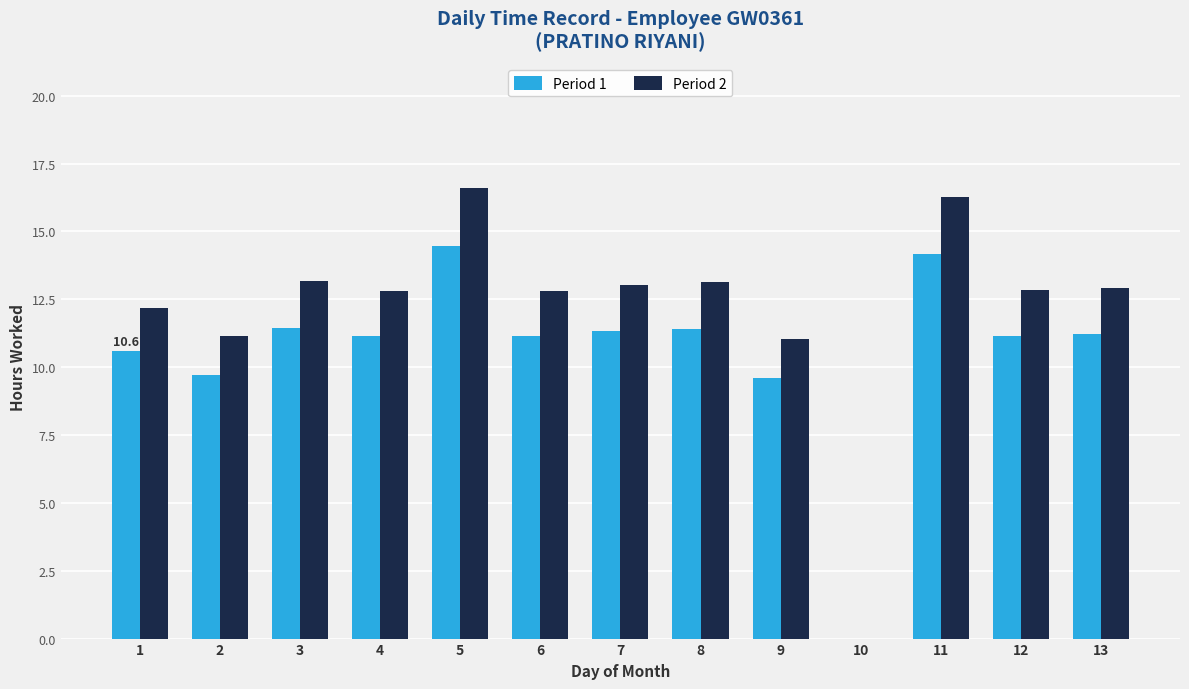

How many groups of bars are there?

13